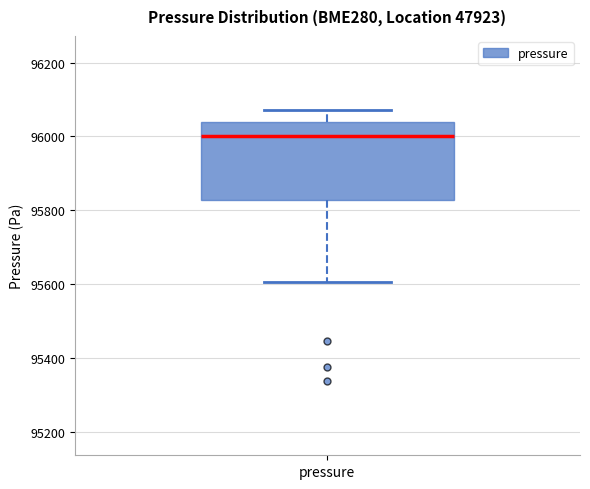

Where does the upper whisker of the box for pressure end on the y-axis? The values are not printed on the chart, so give them approximately, as read against the axis.

96080